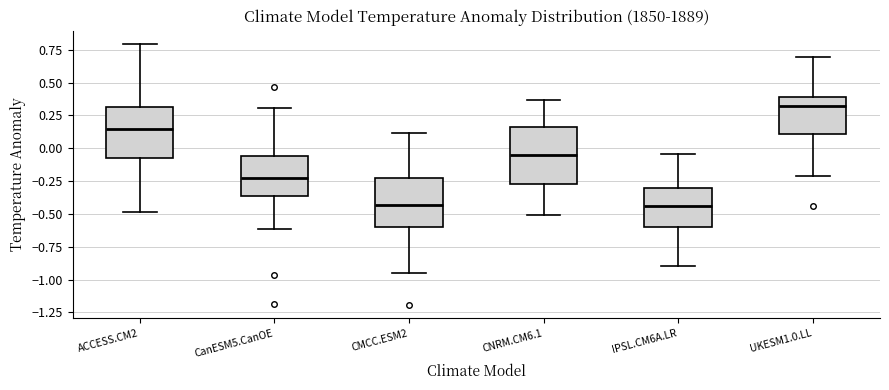

Where does the upper whisker of the box for ACCESS.CM2 end on the y-axis? The values are not printed on the chart, so give them approximately, as read against the axis.

0.80